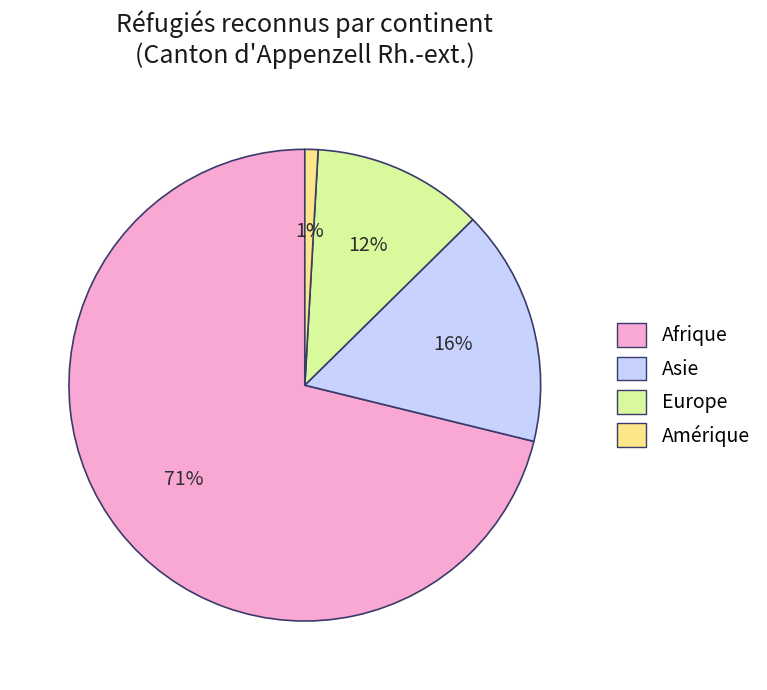

Does any single category account for the majority?

Yes